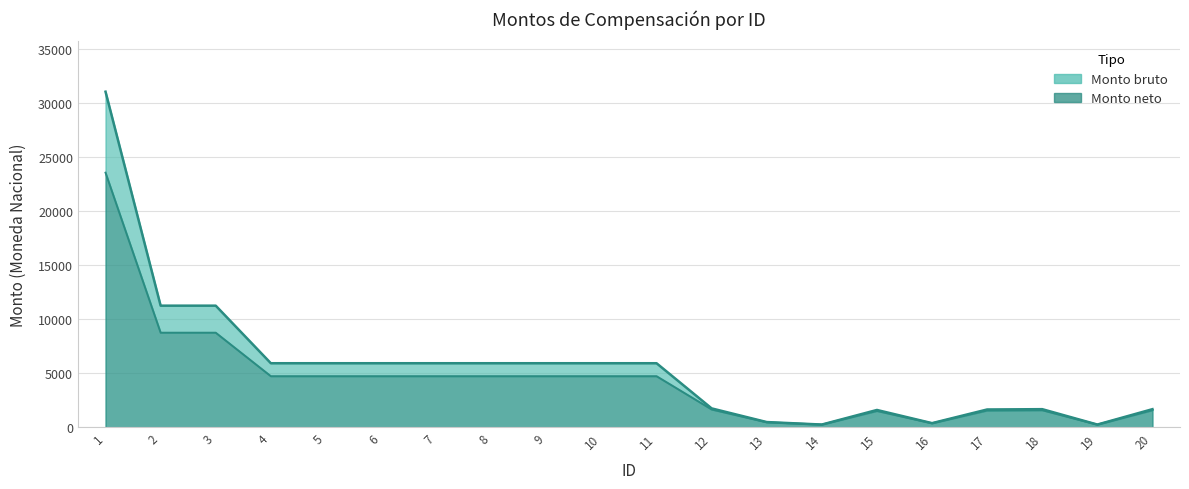

True or false: Monto bruto has more than 0 points higher than both neighbors.

True